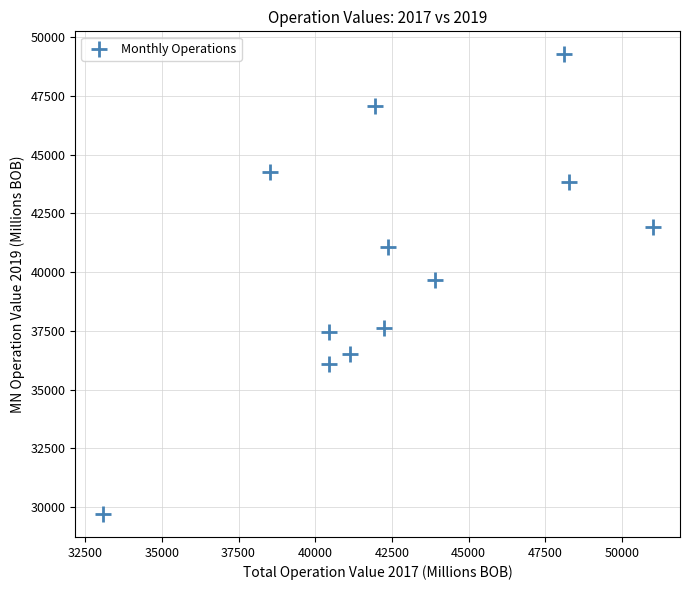

What is the average X value?

42623.7